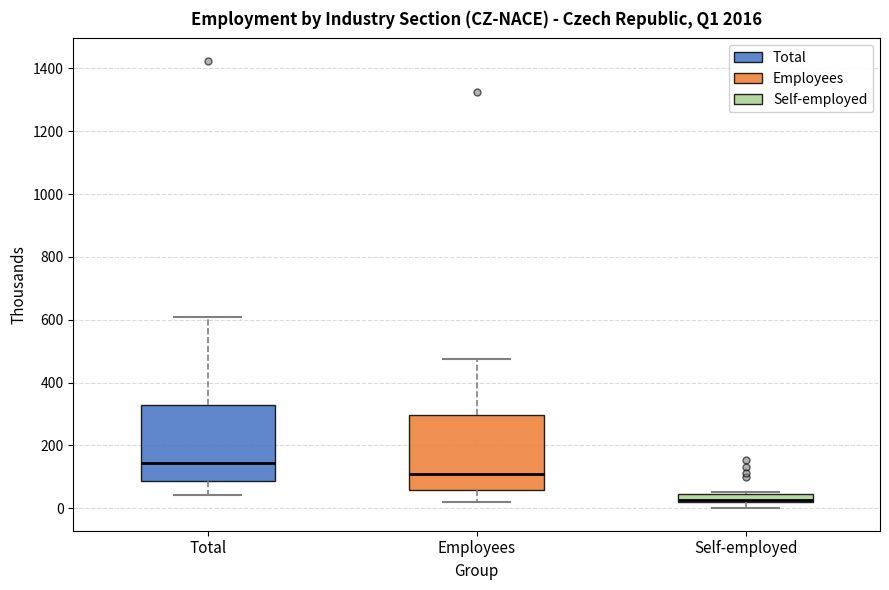

Which box's median line is the lowest?

Self-employed